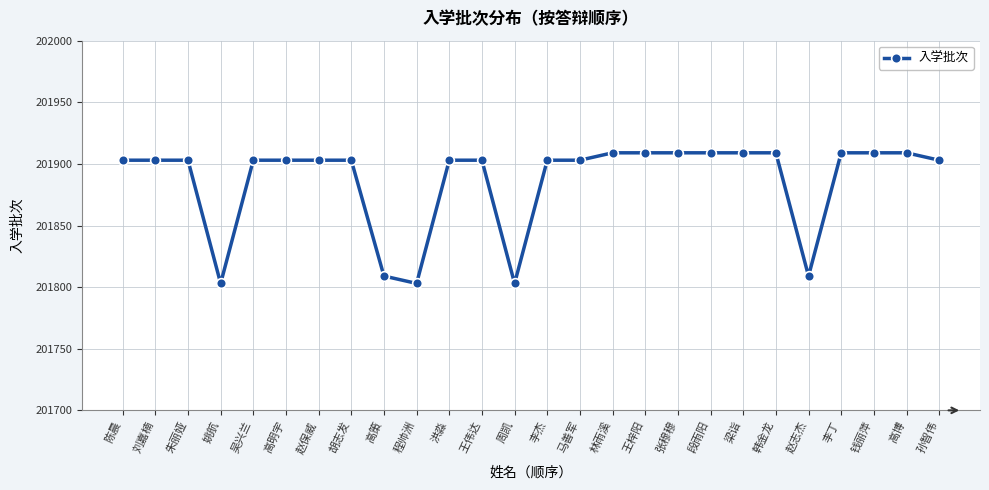

How many data points does each series have?

26